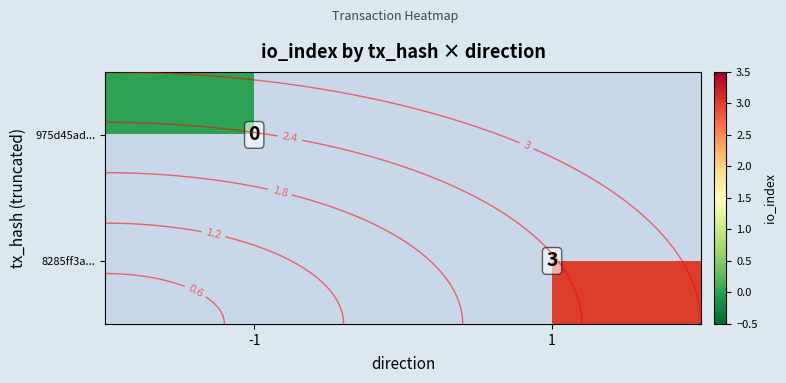

True or false: row_0 has a value of 0.0 at -1.

True